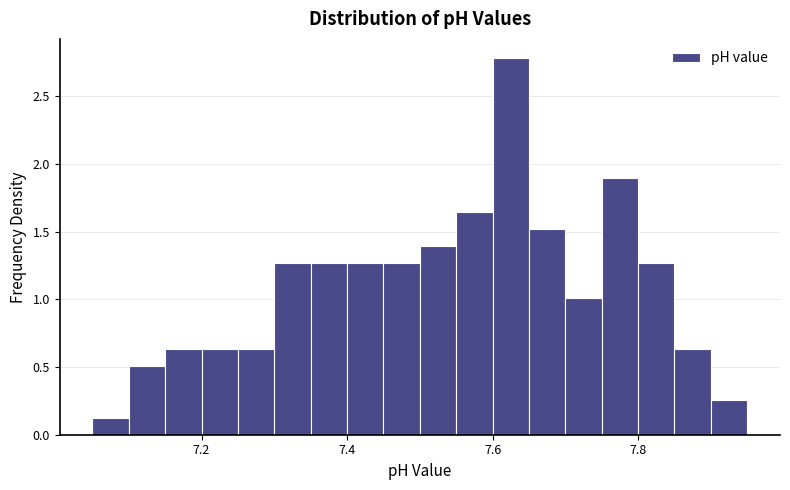

Read against the x-axis, roughly where is the centre of the tallest bar?

7.62